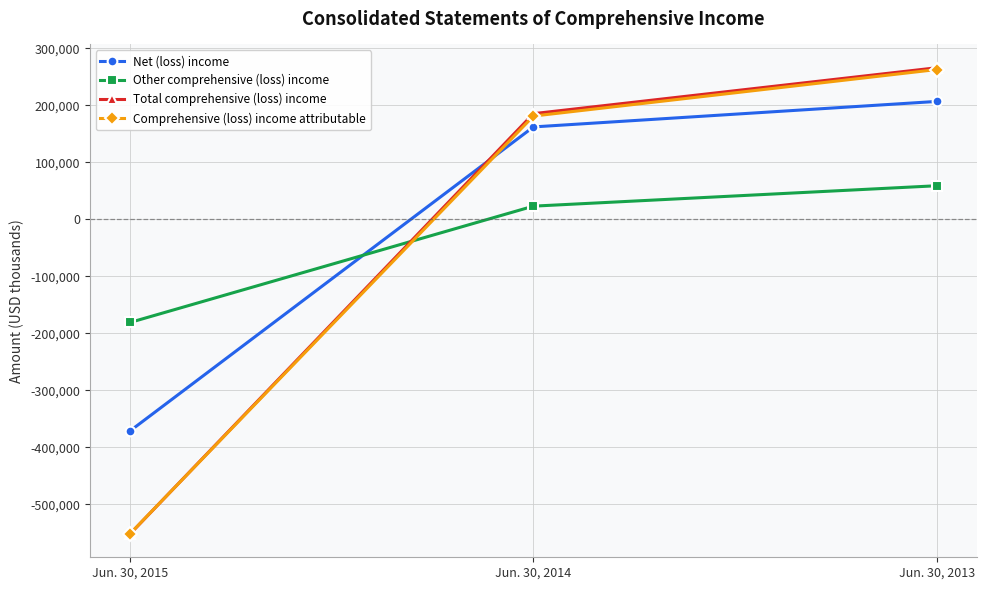

What is the value of the Net (loss) income point at the 1st from the left?

-370961